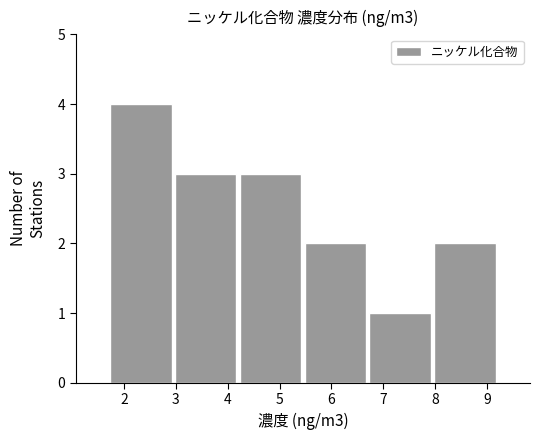

Reading left to right, transcribe this chart: for each bar, give the range it covers on the x-axis and its height. Neither the bar edges nor the heights are printed on the chart, so give them approximately, as read against the axes.

1.70 to 2.95: 4
2.95 to 4.20: 3
4.20 to 5.45: 3
5.45 to 6.70: 2
6.70 to 7.95: 1
7.95 to 9.20: 2